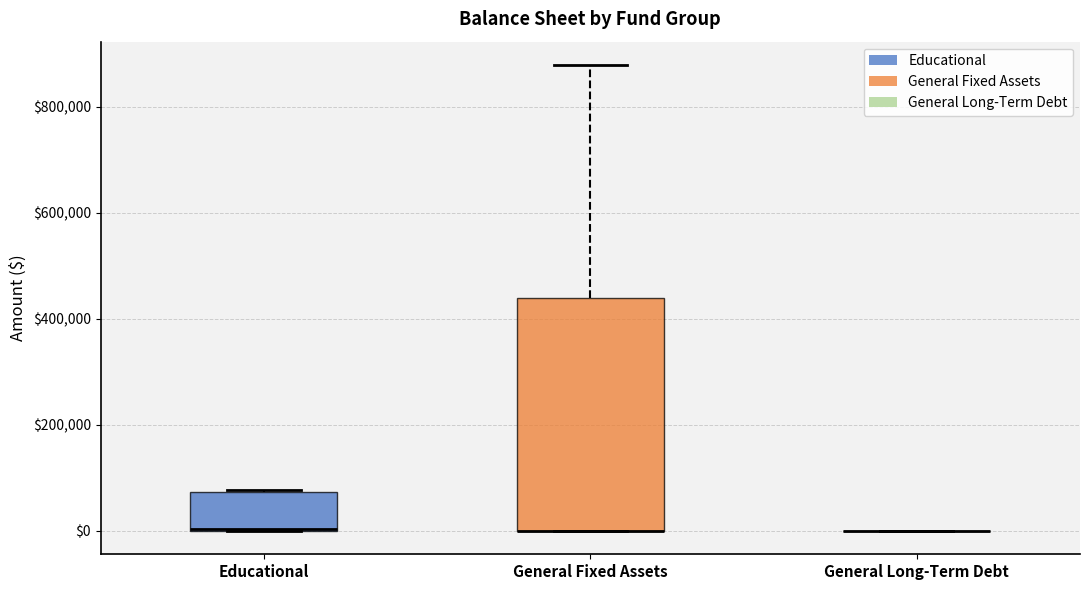

Which box is the tallest, from its lower edge to its upper edge?

General Fixed Assets